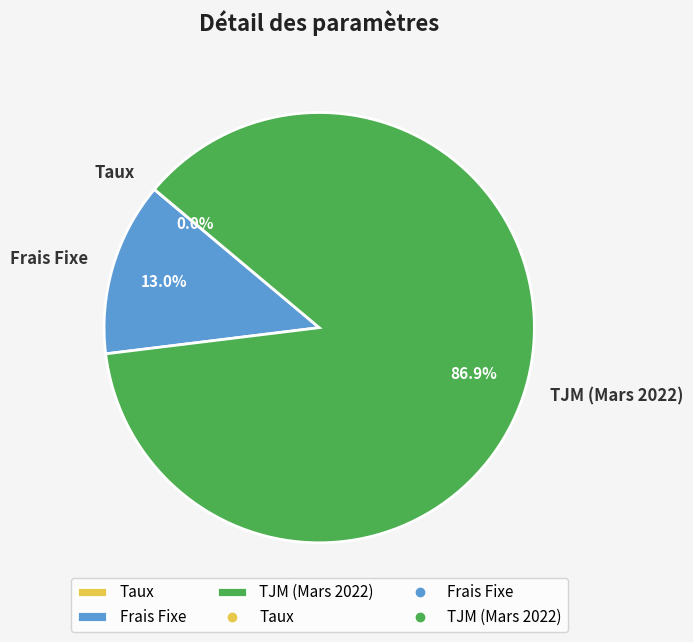

What is the majority slice?

TJM (Mars 2022)